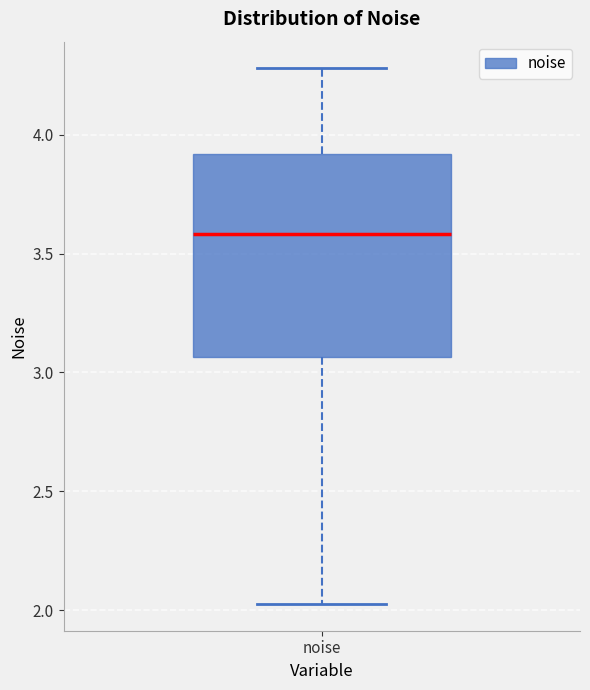

Where does the median line of the box for noise sit on the y-axis? The values are not printed on the chart, so give them approximately, as read against the axis.

3.60